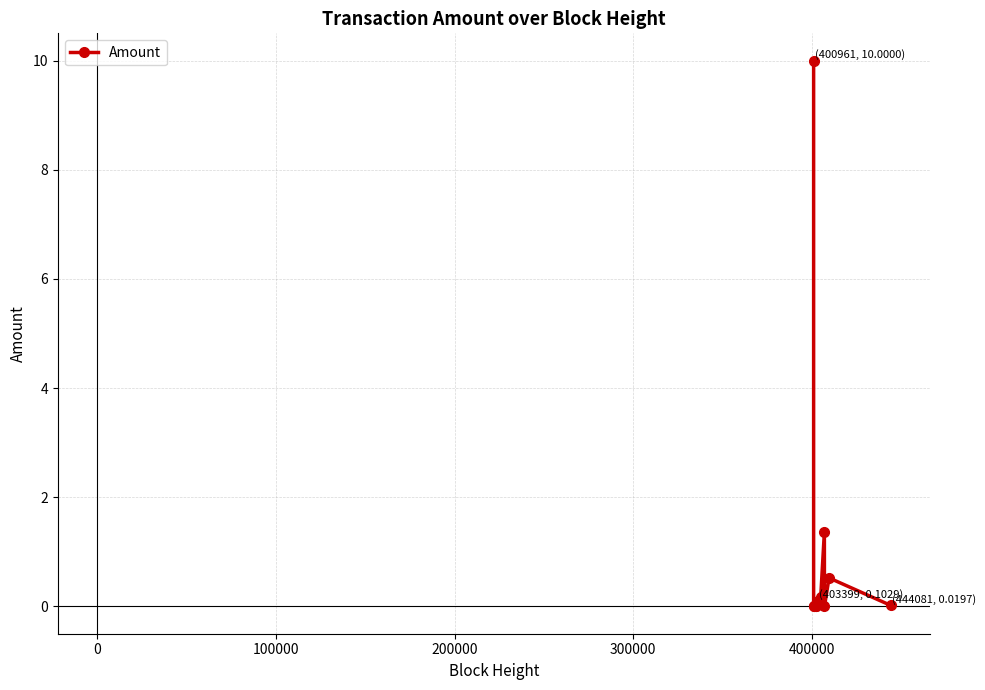

True or false: the data has more than 0 interior local peaks.

True